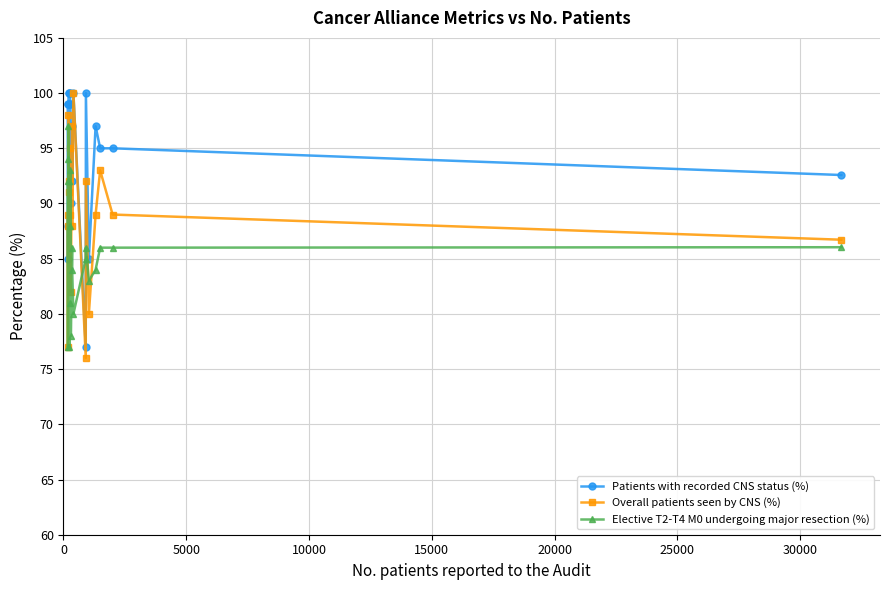

What is the value of the Overall patients seen by CNS (%) point at the 2nd from the left?

77.0